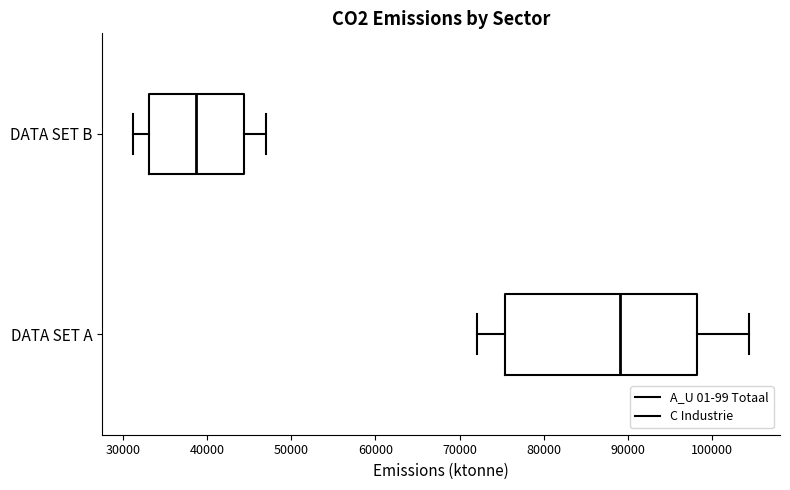

Reading bottom to top, transcribe this box plot: for each box, give where its median line is, the range the box spans, and where its two whiskers end, as read against the x-axis. The values are not printed on the chart, so give them approximately, as read against the axis.

DATA SET A: median 89000, box 75000 to 98000, whiskers 72000 to 104000
DATA SET B: median 39000, box 33000 to 44000, whiskers 31000 to 47000